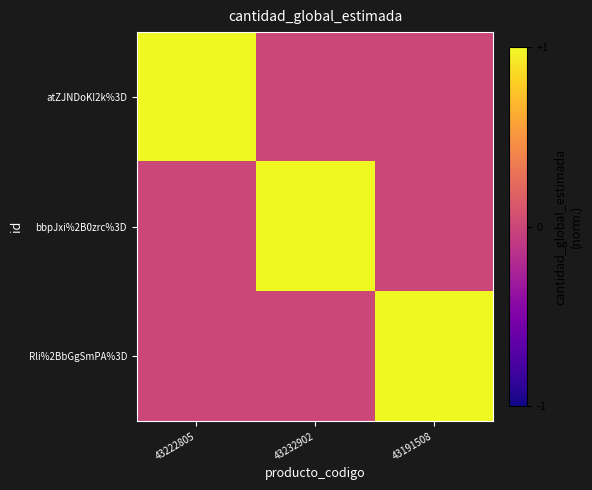

Reading left to right, extract all data points from this chart.

atZJNDoKI2k%3D: 43222805=1	43232902=0	43191508=0
bbpJxi%2B0zrc%3D: 43222805=0	43232902=1	43191508=0
Rli%2BbGgSmPA%3D: 43222805=0	43232902=0	43191508=1